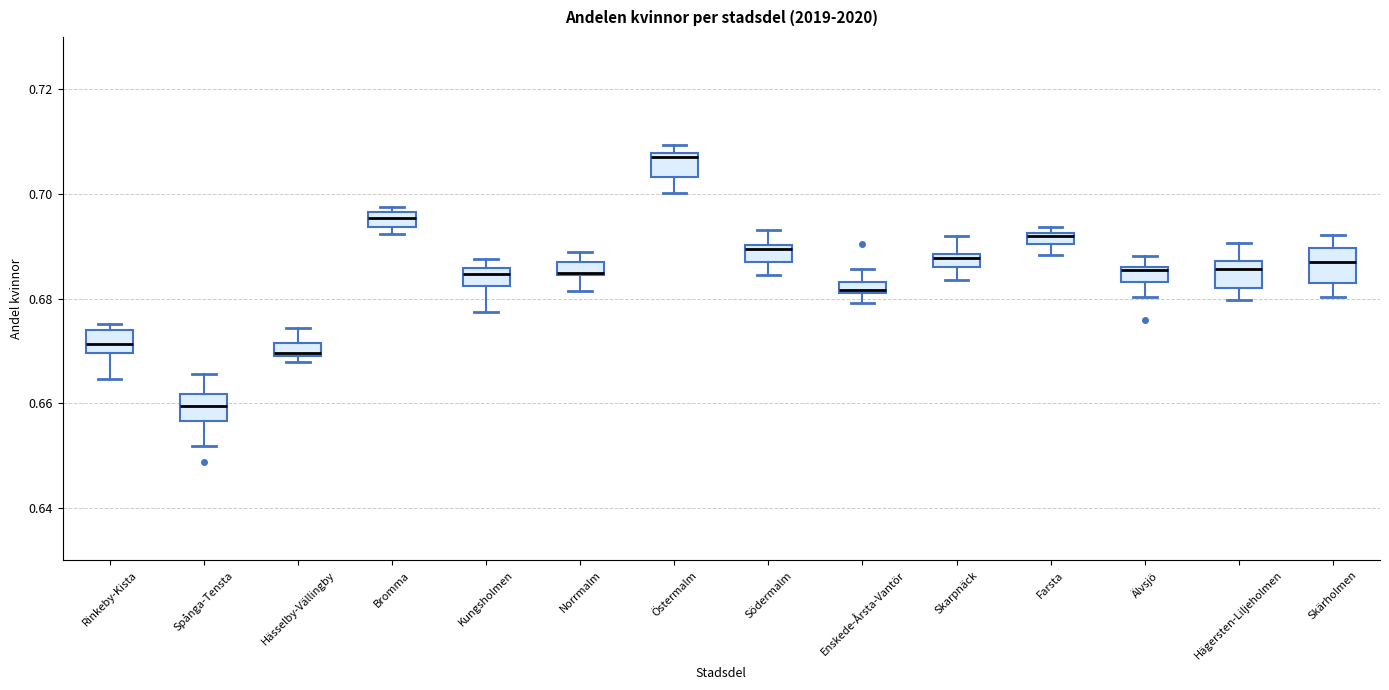

Where does the upper whisker of the box for Norrmalm end on the y-axis? The values are not printed on the chart, so give them approximately, as read against the axis.

0.688